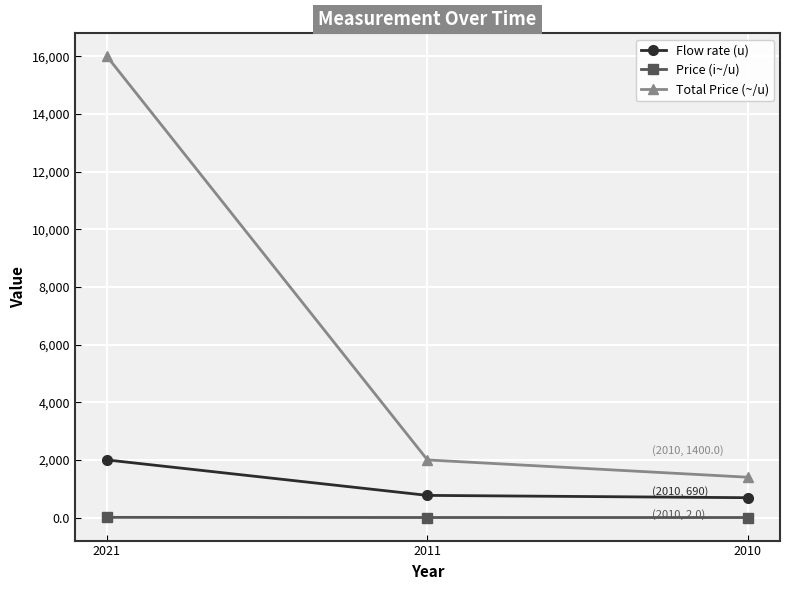

What is the minimum value for Price (i~/u)?

2.0